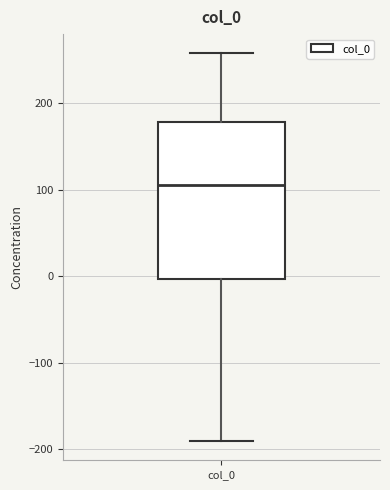

Read this box plot against the y-axis: the position of the median line, the range covered by the box, and the ends of both whiskers. The values are not printed on the chart, so give them approximately, as read against the axis.

median 110, box 0 to 180, whiskers -190 to 260